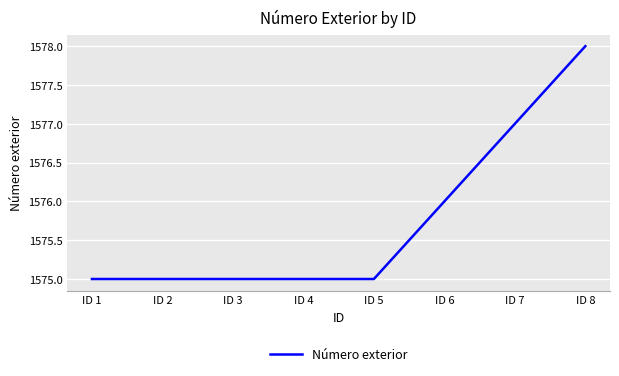

Reading left to right, transcribe all the data shown in this chart.

ID 1=1575	ID 2=1575	ID 3=1575	ID 4=1575	ID 5=1575	ID 6=1576	ID 7=1577	ID 8=1578